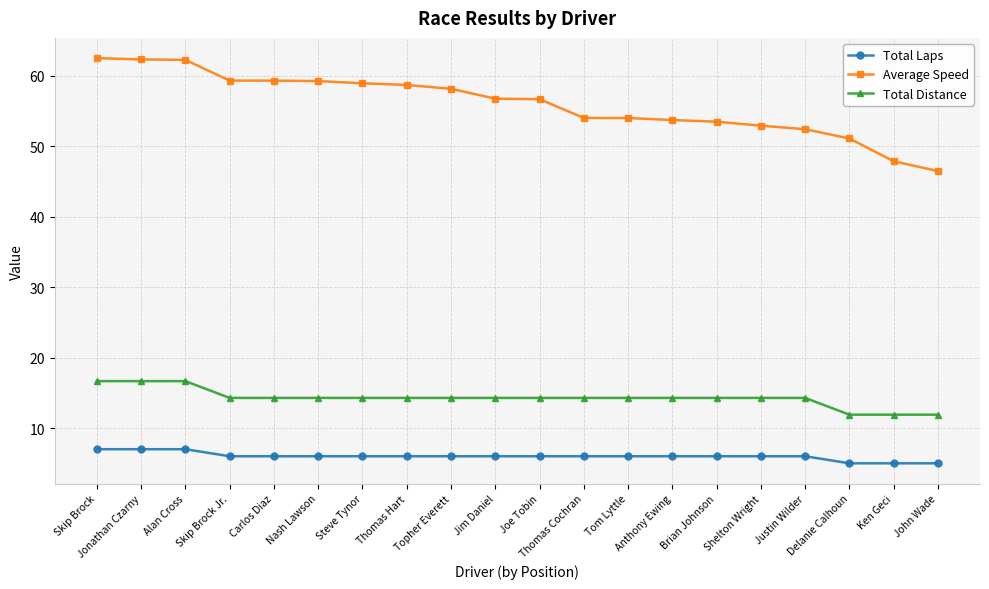

True or false: Average Speed and Total Distance cross at least once.

False